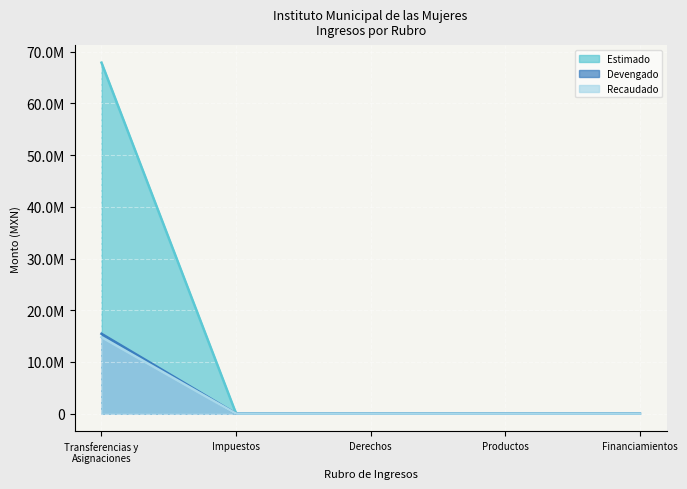

What is the label of the 2nd point from the right?

Productos